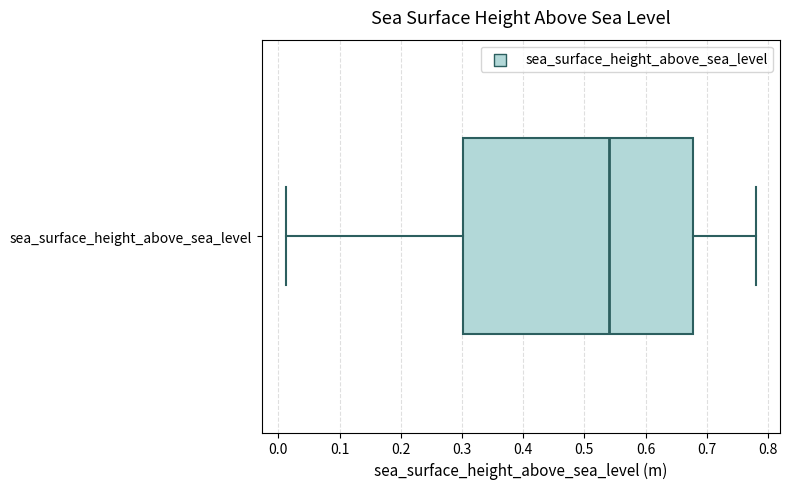

Where is the right edge of the box for sea_surface_height_above_sea_level on the x-axis? The values are not printed on the chart, so give them approximately, as read against the axis.

0.68